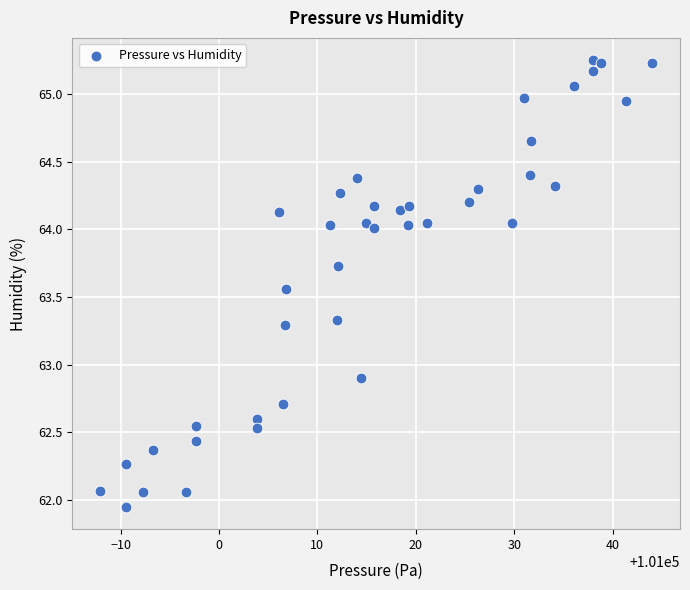

What Y value in the scatter plot is closest to 63?

62.9